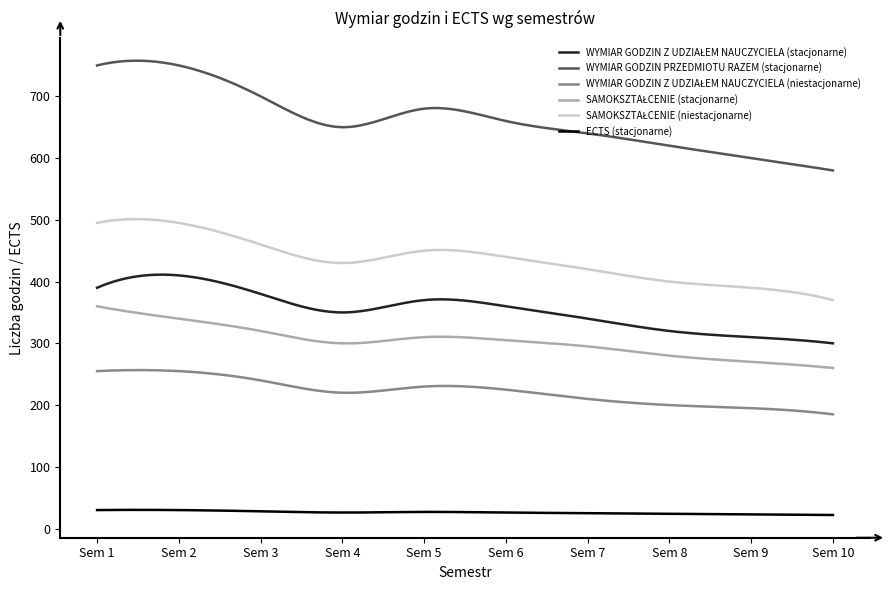

What is the minimum value shown in the chart?

22.0